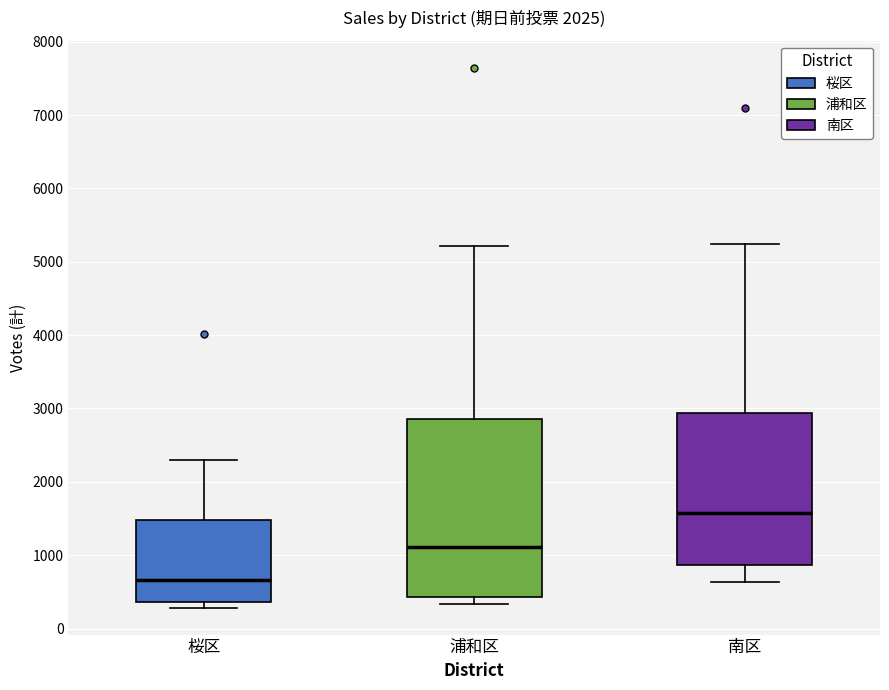

Which box has the lowest median line?

桜区